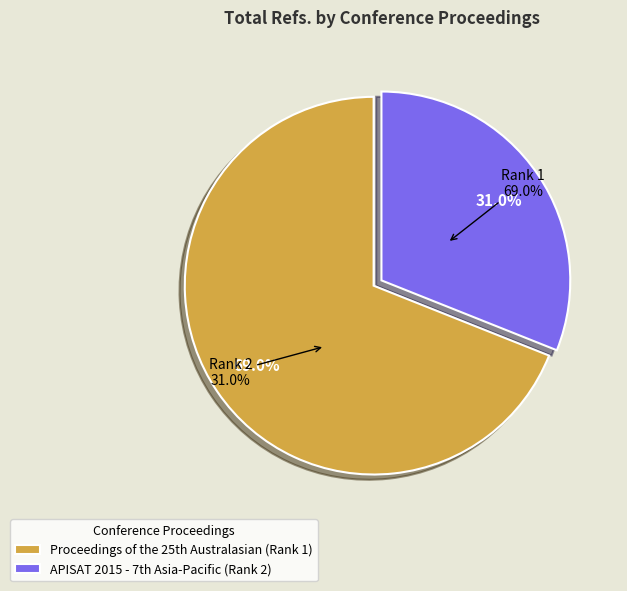

What is the largest slice in the pie chart?

Proceedings of the 25th Australasian (Rank 1)